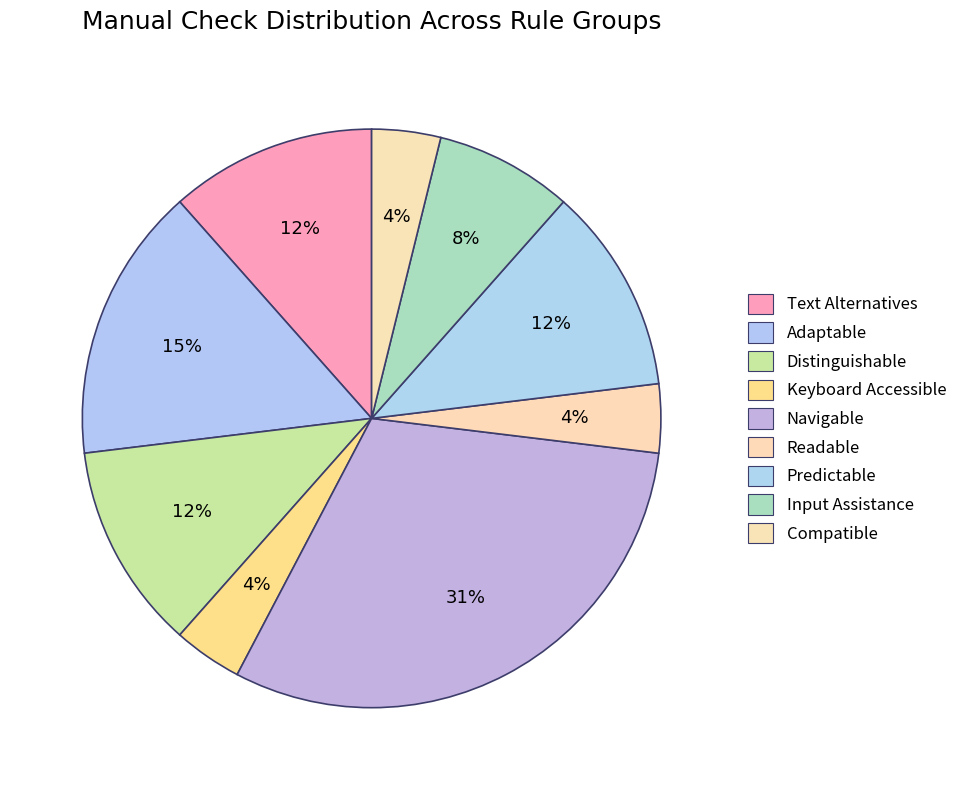

What is the total percentage of Distinguishable and Keyboard Accessible?

15.4%